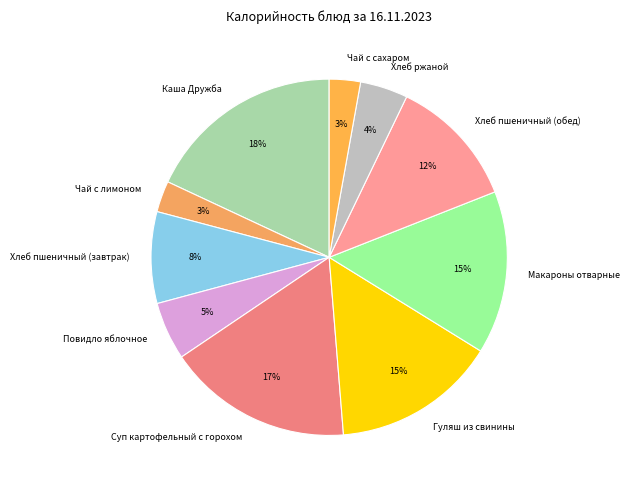

How many slices are in this pie chart?

10